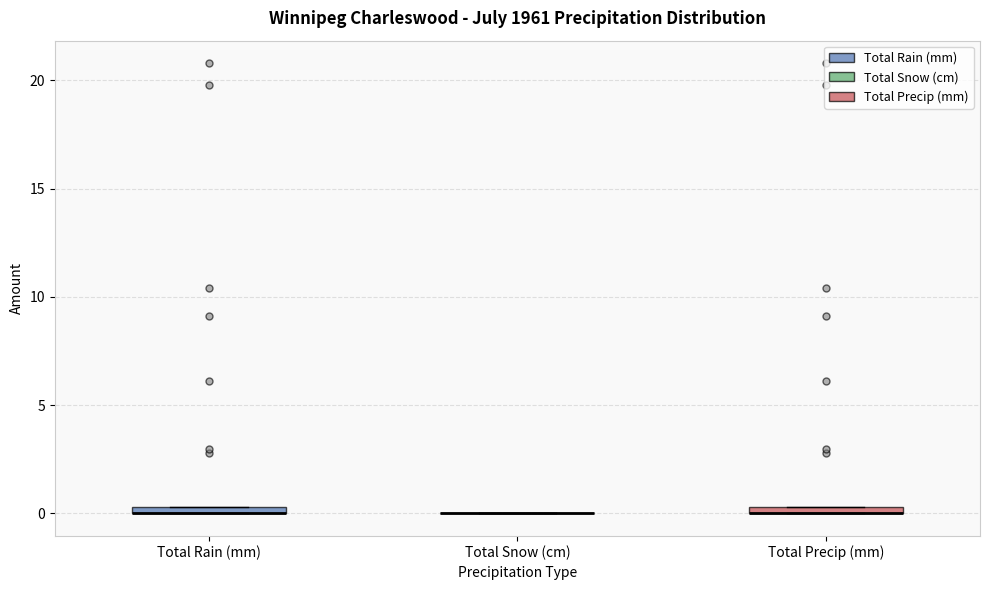

Where is the lower edge of the box for Total Rain (mm) on the y-axis? The values are not printed on the chart, so give them approximately, as read against the axis.

0.0